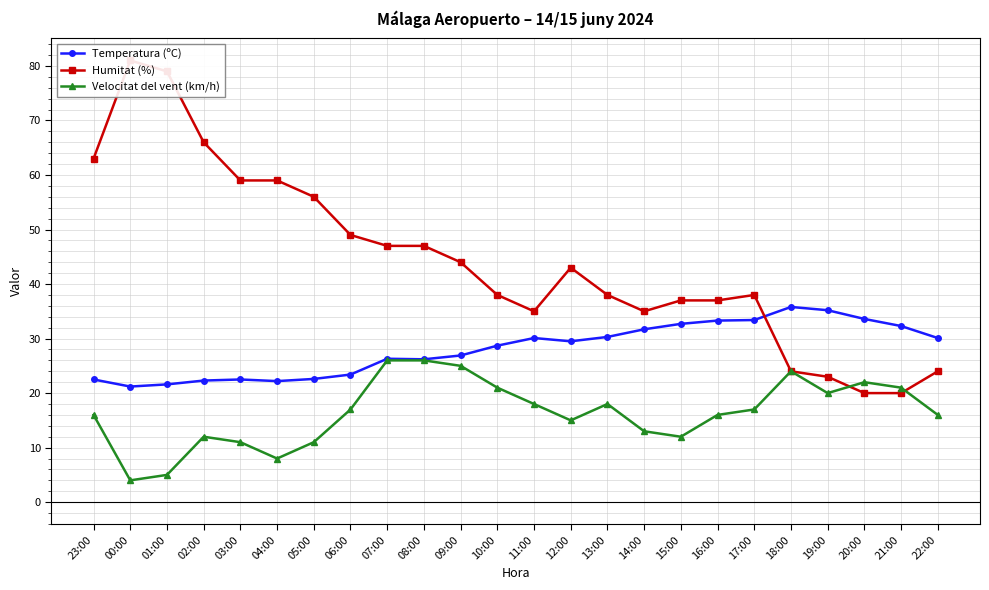

Reading left to right, transcribe all the data shown in this chart.

Temperatura (ºC): 22.5	21.2	21.6	22.3	22.5	22.2	22.6	23.4	26.3	26.2	26.9	28.7	30.1	29.5	30.3	31.7	32.7	33.3	33.4	35.8	35.2	33.6	32.3	30.1
Humitat (%): 63.0	81.0	79.0	66.0	59.0	59.0	56.0	49.0	47.0	47.0	44.0	38.0	35.0	43.0	38.0	35.0	37.0	37.0	38.0	24.0	23.0	20.0	20.0	24.0
Velocitat del vent (km/h): 16.0	4.0	5.0	12.0	11.0	8.0	11.0	17.0	26.0	26.0	25.0	21.0	18.0	15.0	18.0	13.0	12.0	16.0	17.0	24.0	20.0	22.0	21.0	16.0